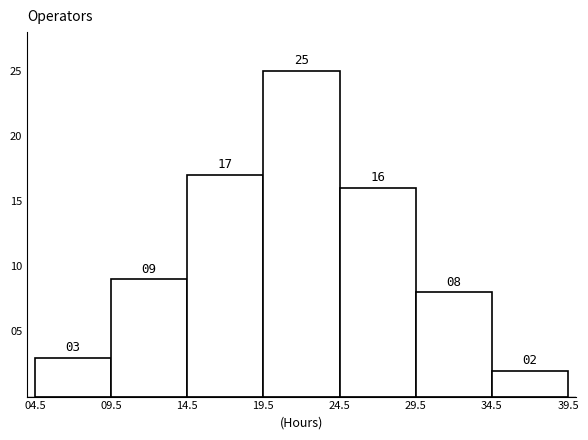

How tall is the bar that spans 29.5 to 34.5 on the x-axis?

8